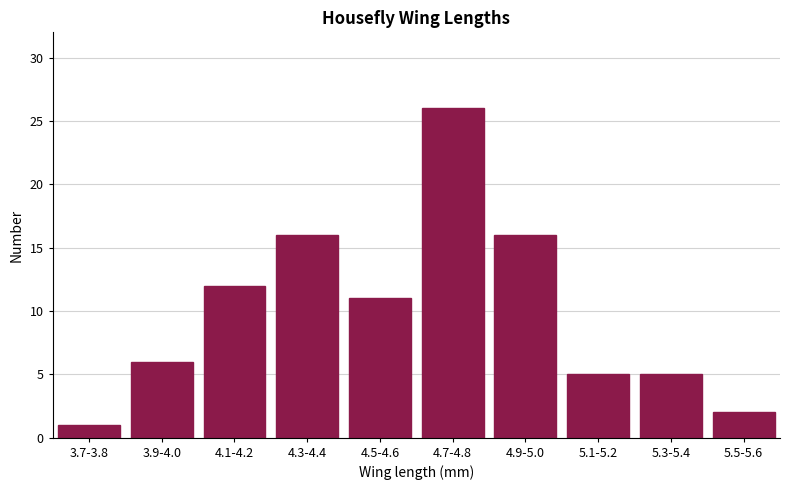

Reading left to right, extract all data points from this chart.

1	6	12	16	11	26	16	5	5	2